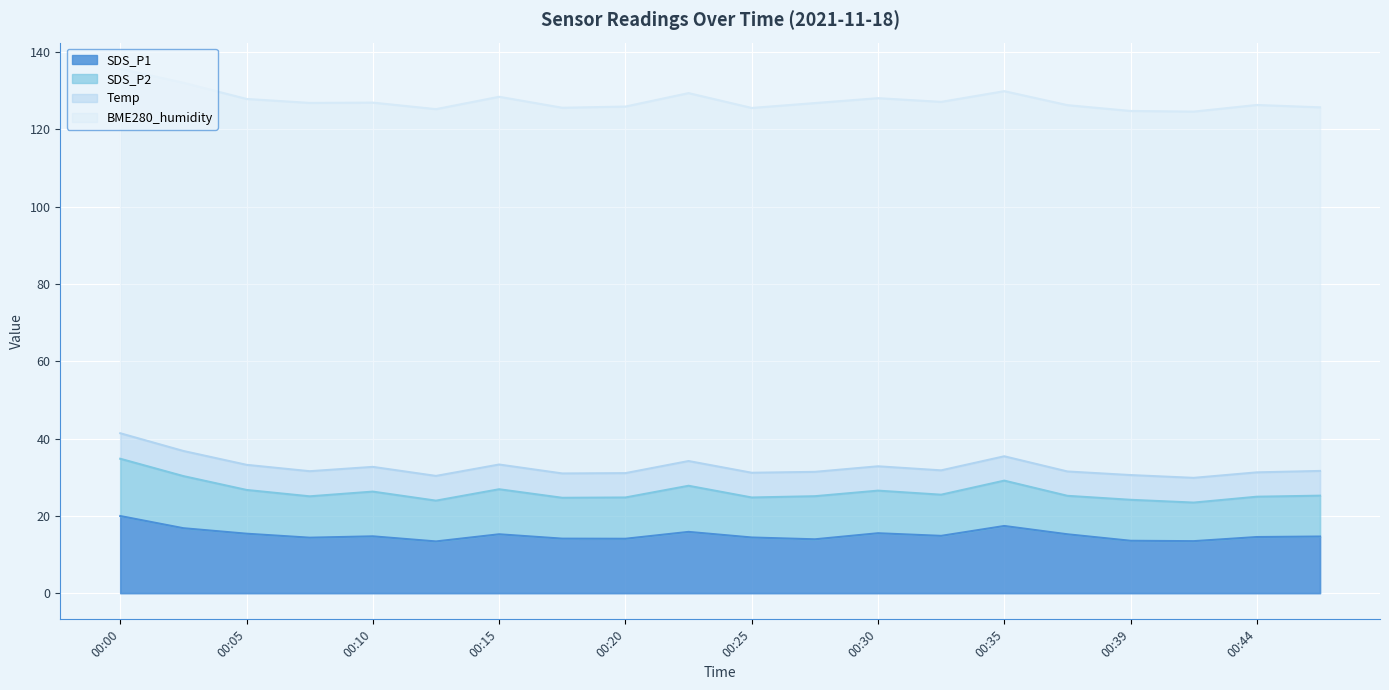

True or false: SDS_P2 and SDS_P1 cross at least once.

False